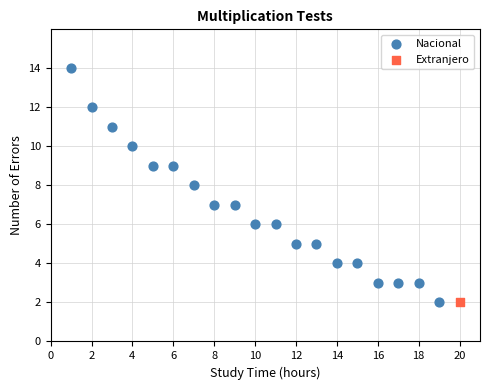

What are all the series names shown in the legend?

Nacional, Extranjero